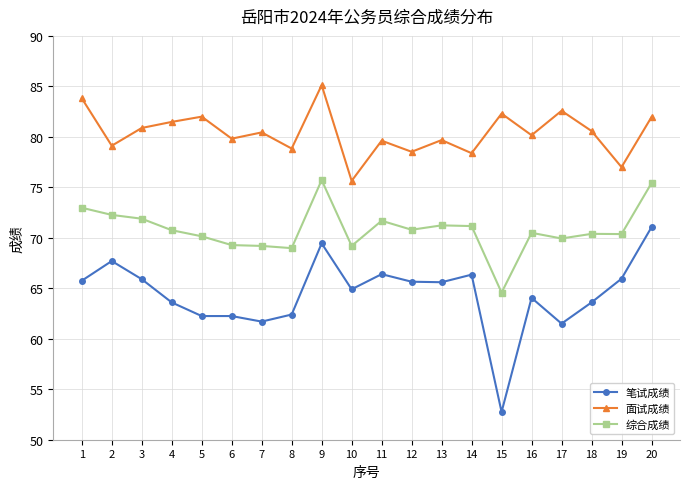

At which label does 笔试成绩 reach its minimum?

15